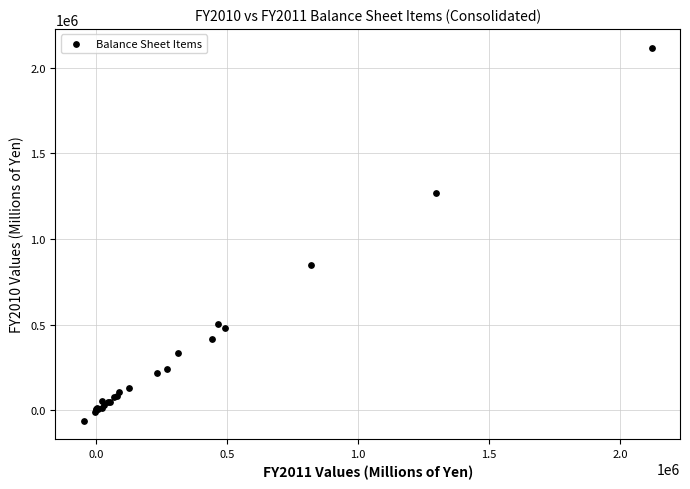

What Y value in the scatter plot is closest to 1028601?

850049